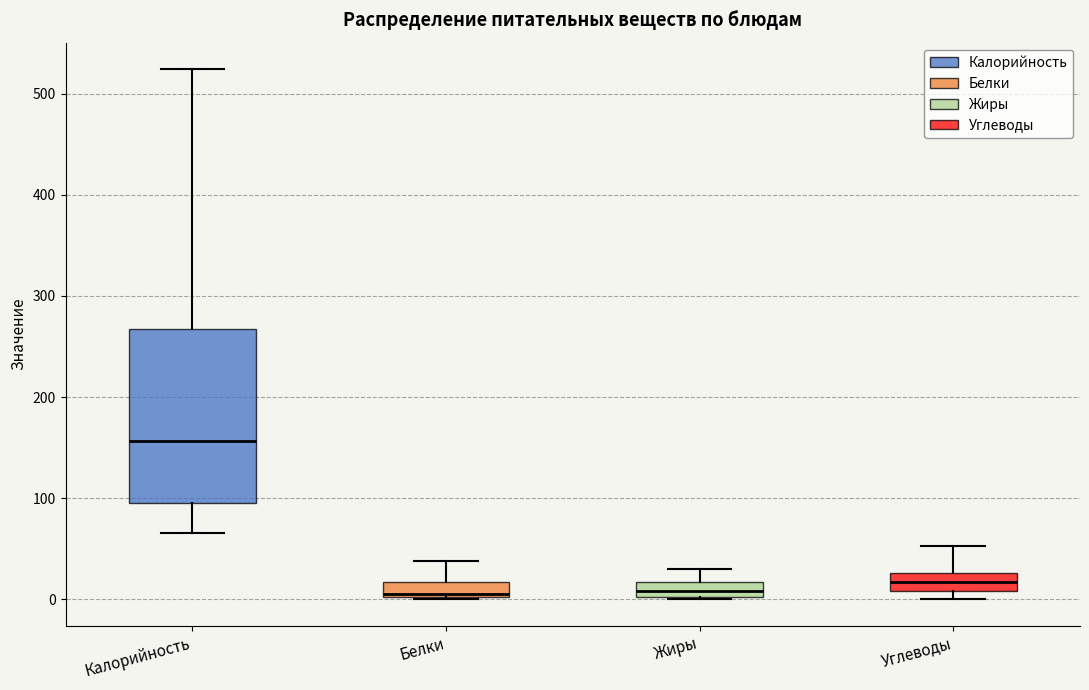

Where is the lower edge of the box for Жиры on the y-axis? The values are not printed on the chart, so give them approximately, as read against the axis.

0